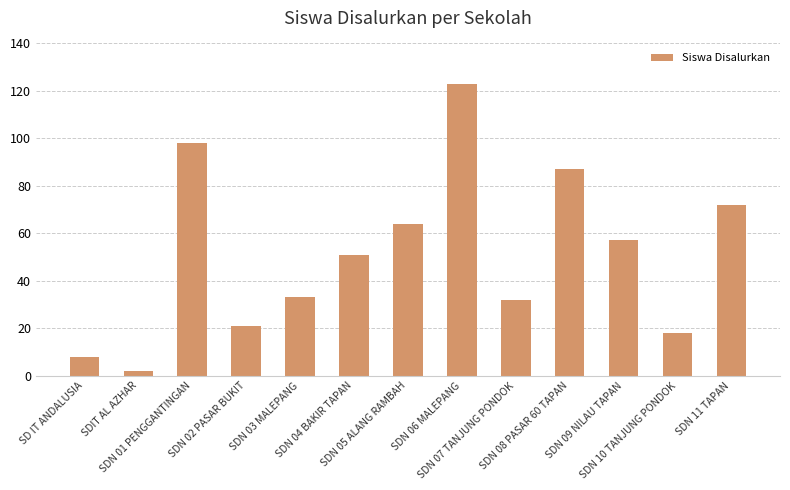

Between SDIT AL AZHAR and SD IT ANDALUSIA, which is larger?

SD IT ANDALUSIA